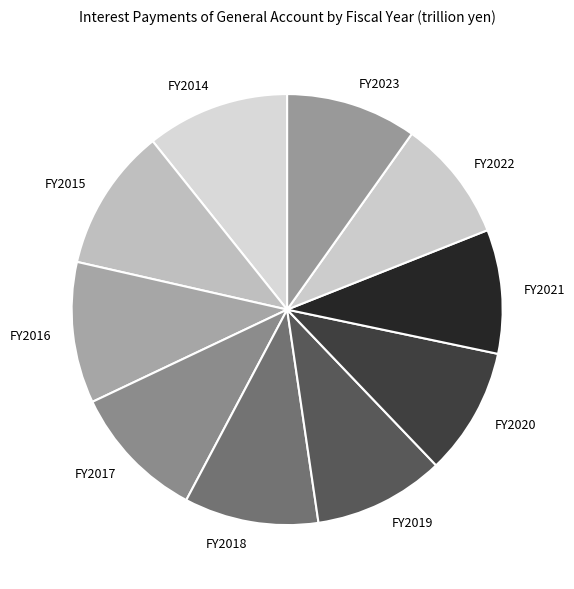

Do FY2020 and FY2017 together represent more than half of the pie?

No